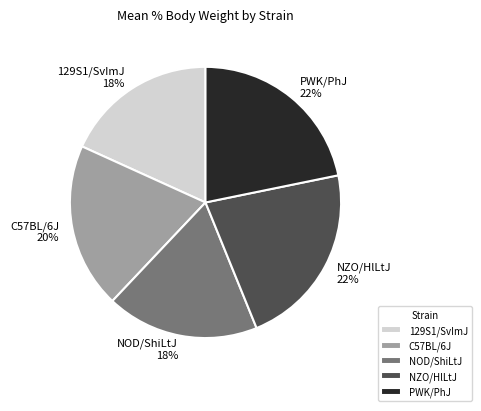

Is there a majority slice in this chart?

No